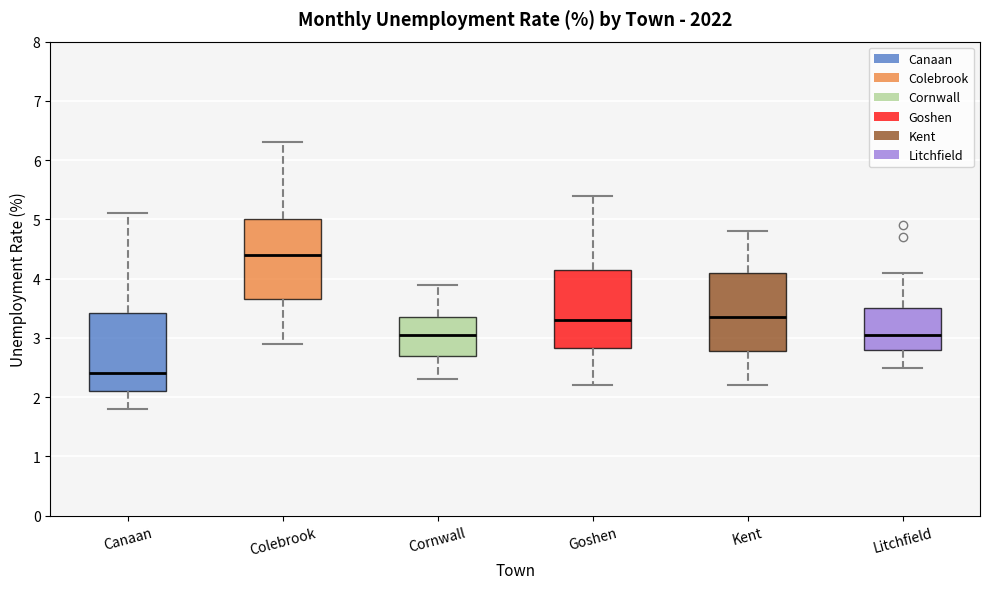

Which box has the highest median line?

Colebrook